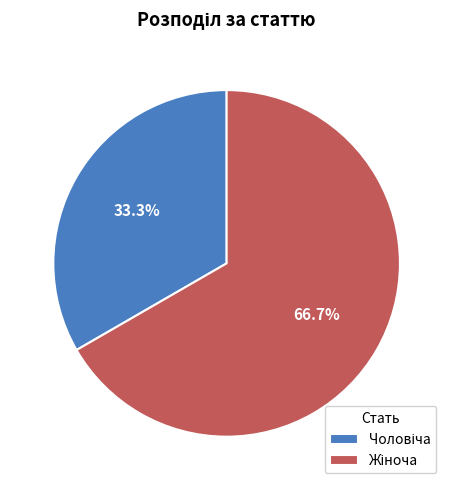

How many segments does this pie chart have?

2